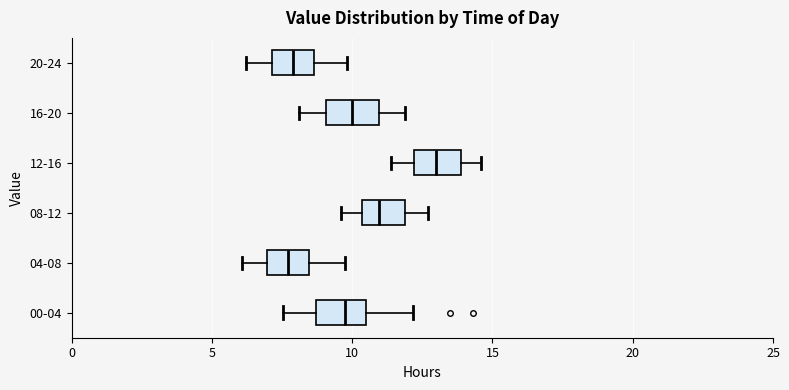

Where does the right whisker of the box for 12-16 end on the x-axis? The values are not printed on the chart, so give them approximately, as read against the axis.

14.5